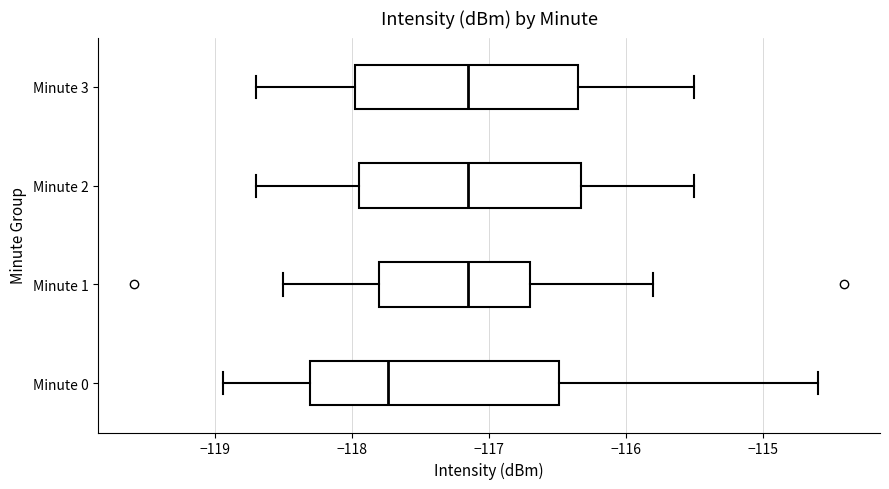

Reading bottom to top, read every box against the x-axis: the position of its median line, the range the box covers, and the ends of its whiskers. The values are not printed on the chart, so give them approximately, as read against the axis.

Minute 0: median -117.7, box -118.3 to -116.5, whiskers -118.9 to -114.6
Minute 1: median -117.1, box -117.8 to -116.7, whiskers -118.5 to -115.8
Minute 2: median -117.1, box -117.9 to -116.3, whiskers -118.7 to -115.5
Minute 3: median -117.1, box -118.0 to -116.3, whiskers -118.7 to -115.5